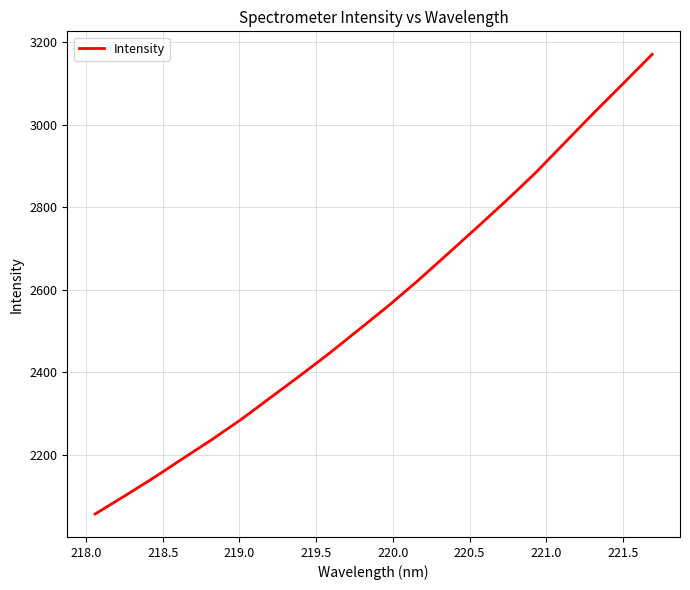

What is the smallest value displayed?

2055.8